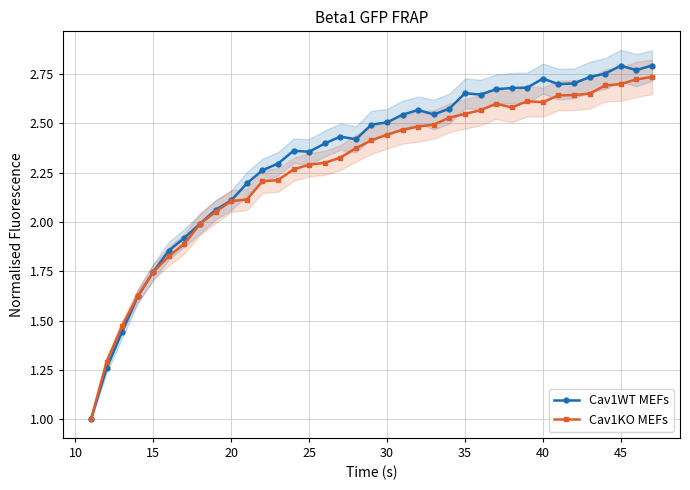

What is the sum of all Cav1KO MEFs values?

84.2